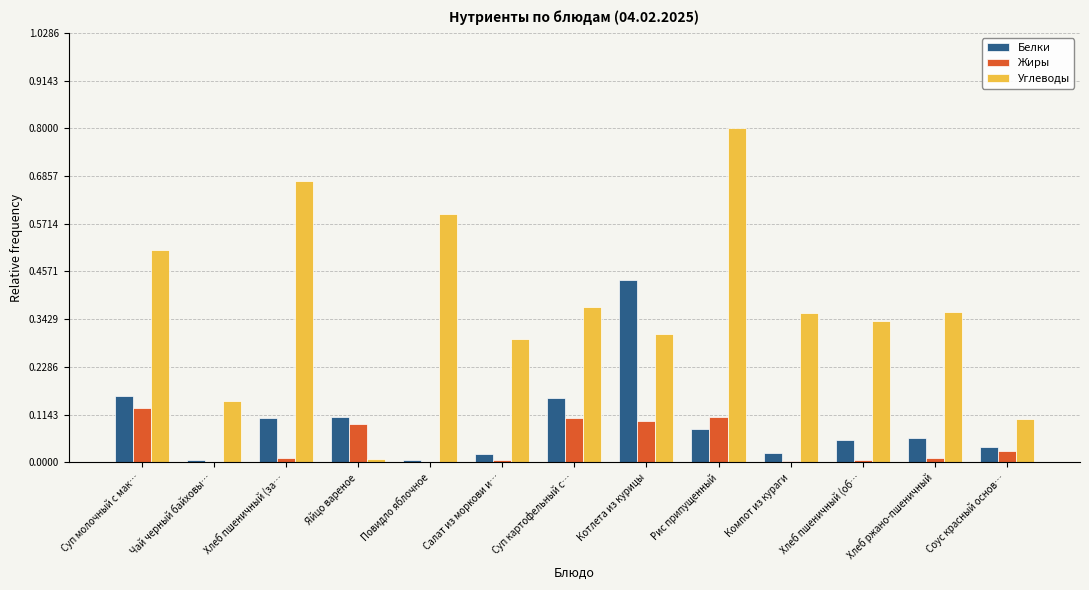

What are all the series names shown in the legend?

Белки, Жиры, Углеводы